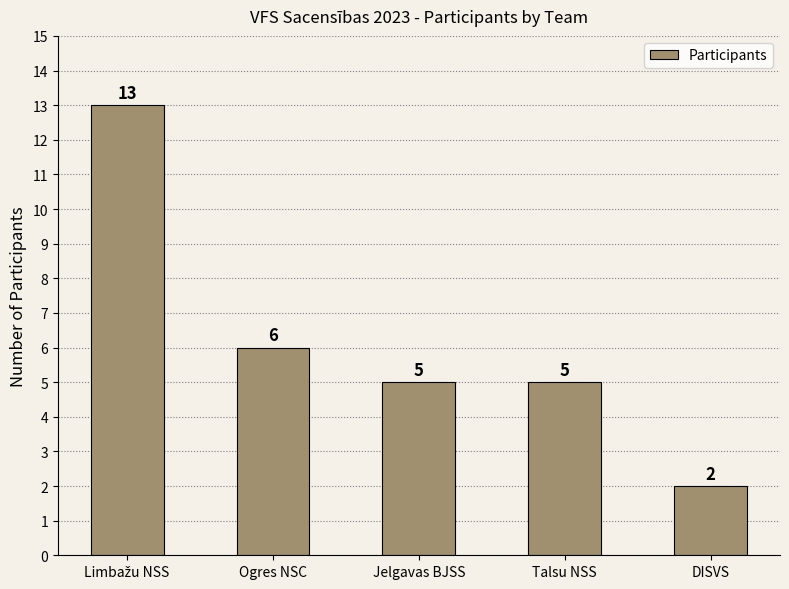

What is the greatest value displayed?

13